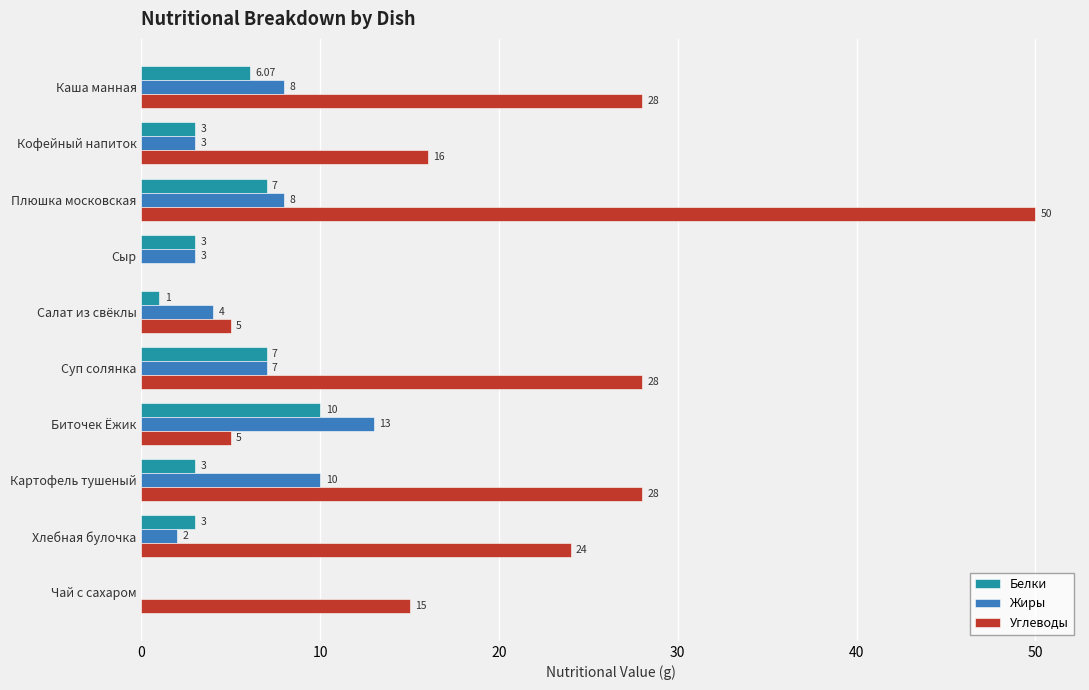

Between Салат из свёклы and Хлебная булочка, which series saw the biggest shift?

Углеводы